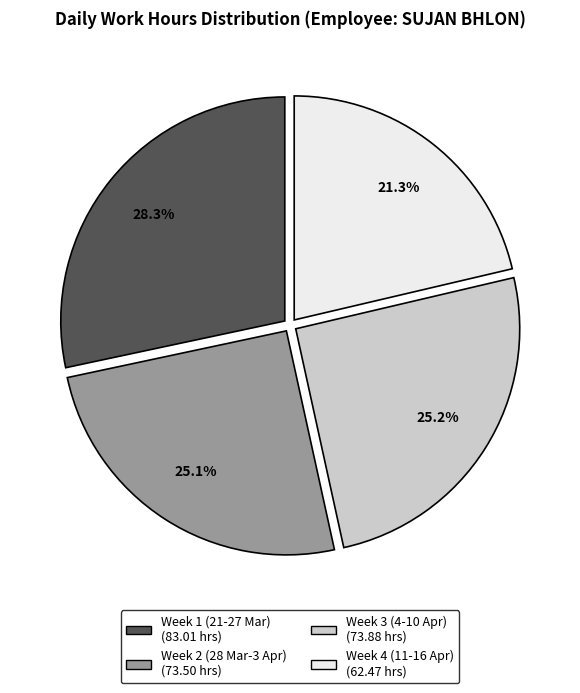

How many slices are in this pie chart?

4